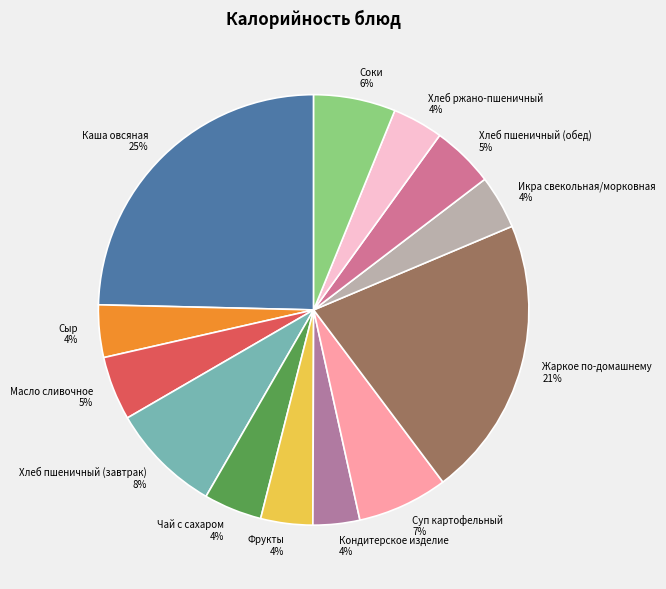

To the nearest percent, what is the difference between the largest and smallest slice percentages?

21%